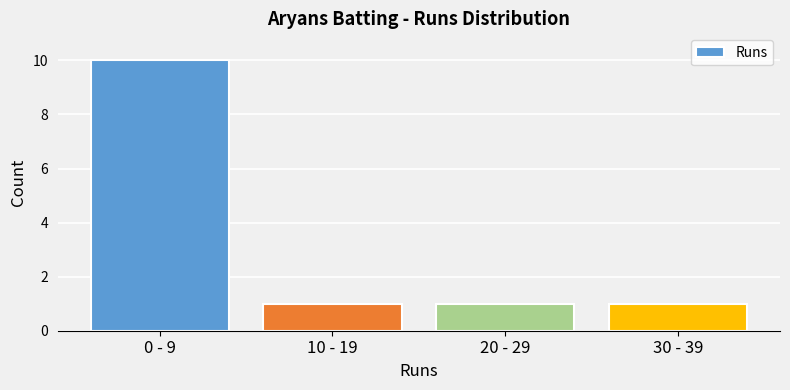

Reading left to right, what are all the values shown in this chart?

0 - 9=10	10 - 19=1	20 - 29=1	30 - 39=1